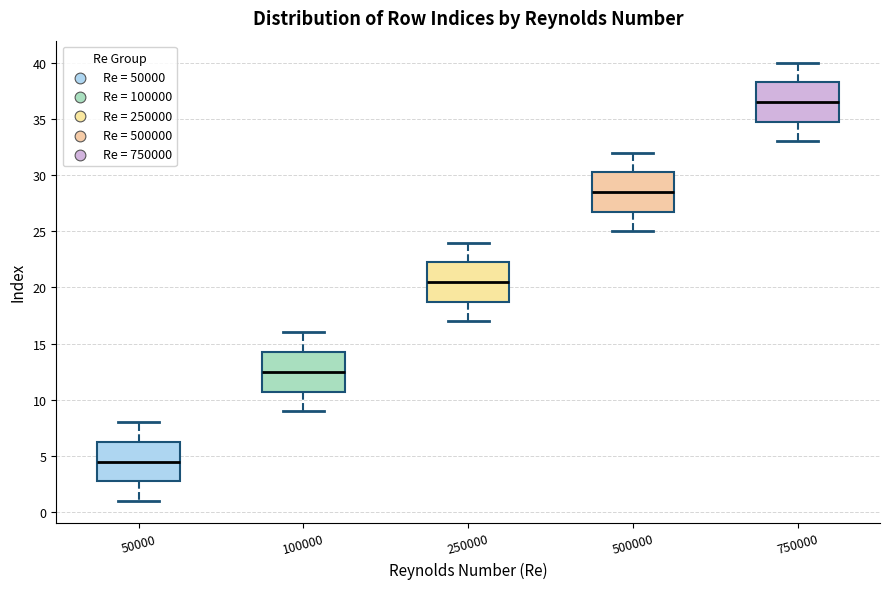

Reading left to right, transcribe this box plot: for each box, give where its median line is, the range the box spans, and where its two whiskers end, as read against the y-axis. The values are not printed on the chart, so give them approximately, as read against the axis.

50000: median 4.5, box 3.0 to 6.5, whiskers 1.0 to 8.0
100000: median 12.5, box 11.0 to 14.5, whiskers 9.0 to 16.0
250000: median 20.5, box 19.0 to 22.5, whiskers 17.0 to 24.0
500000: median 28.5, box 27.0 to 30.5, whiskers 25.0 to 32.0
750000: median 36.5, box 35.0 to 38.5, whiskers 33.0 to 40.0